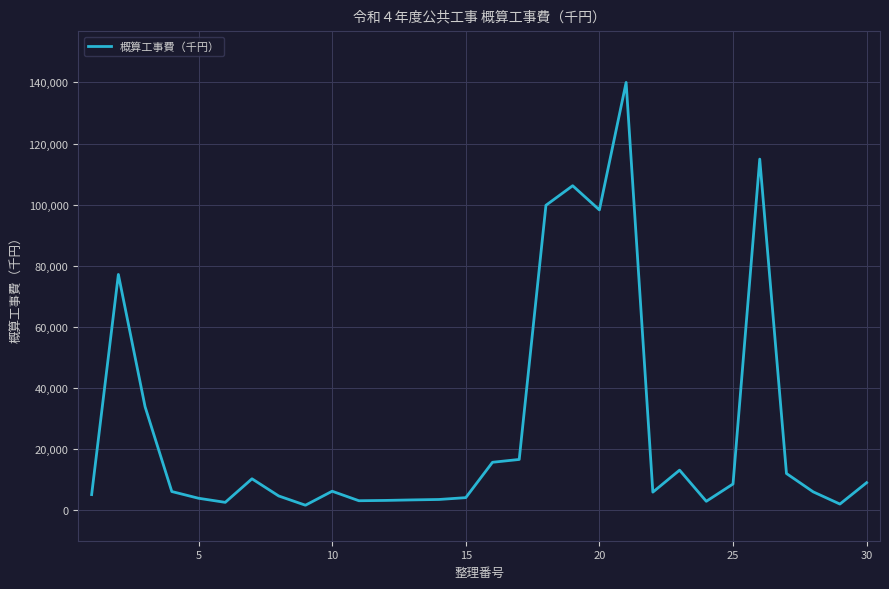

What is the greatest value displayed?

140000